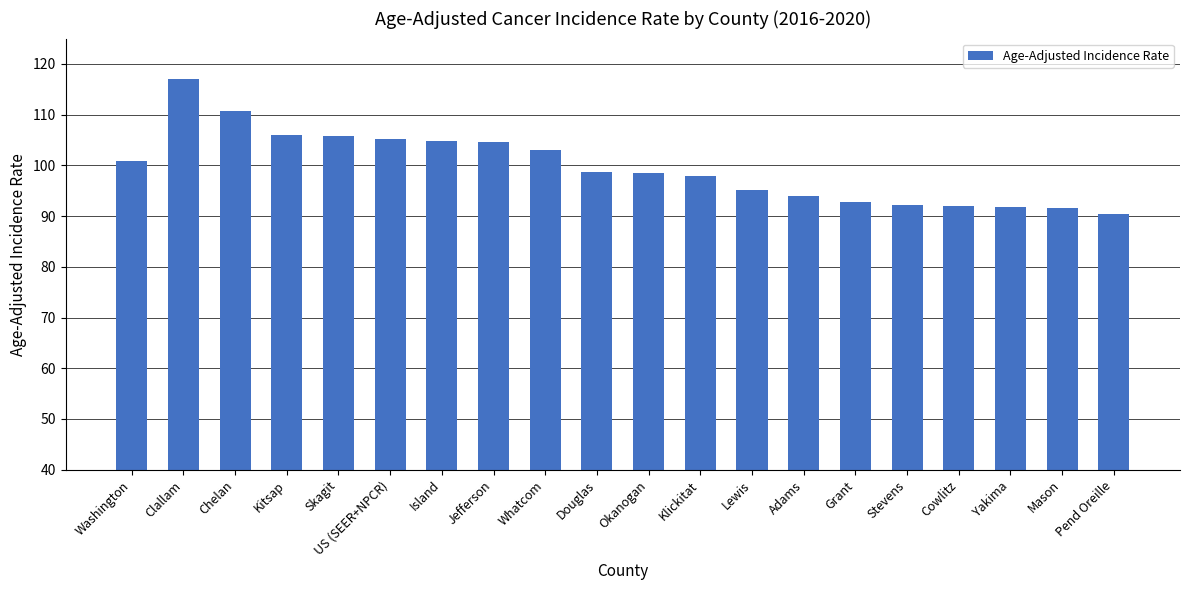

At which label does the data first exceed 98?

Washington